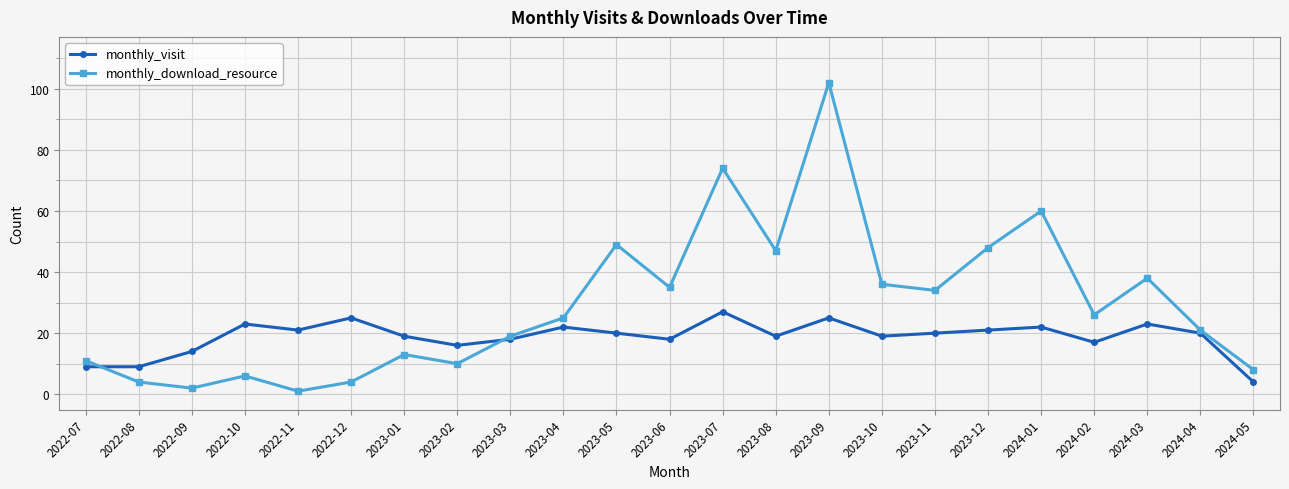

What are all the series names shown in the legend?

monthly_visit, monthly_download_resource